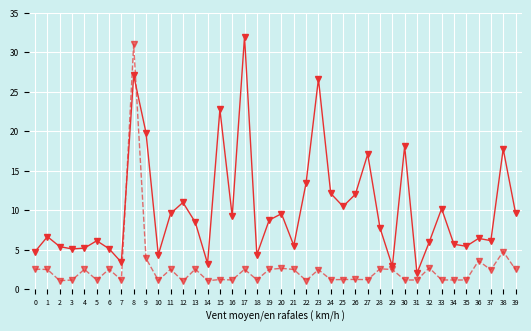

At which category is the sum across all series the highest?

8